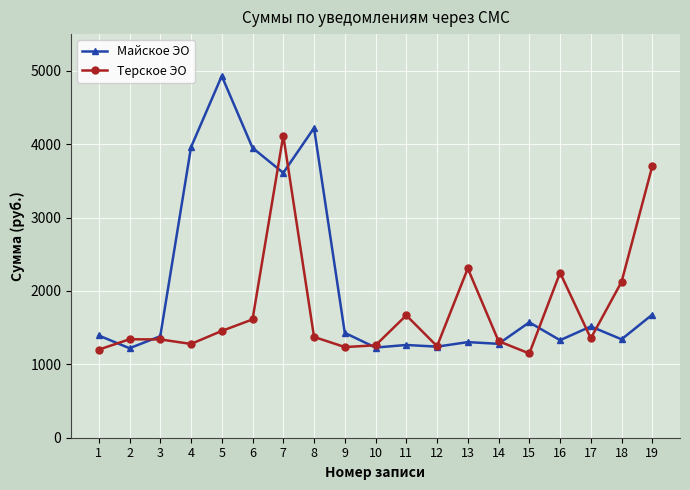

Which label corresponds to the largest value in the chart?

5